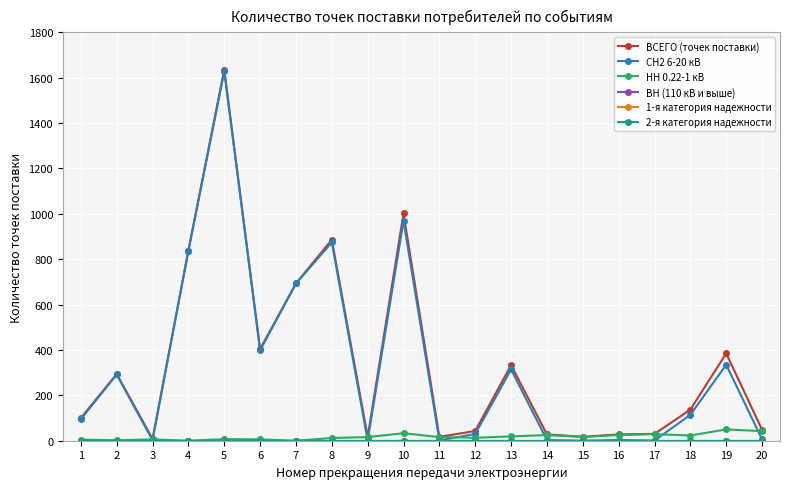

Rank the series by their maximum value, from highest to lowest.

ВСЕГО (точек поставки), СН2 6-20 кВ, НН 0.22-1 кВ, ВН (110 кВ и выше), 1-я категория надежности, 2-я категория надежности